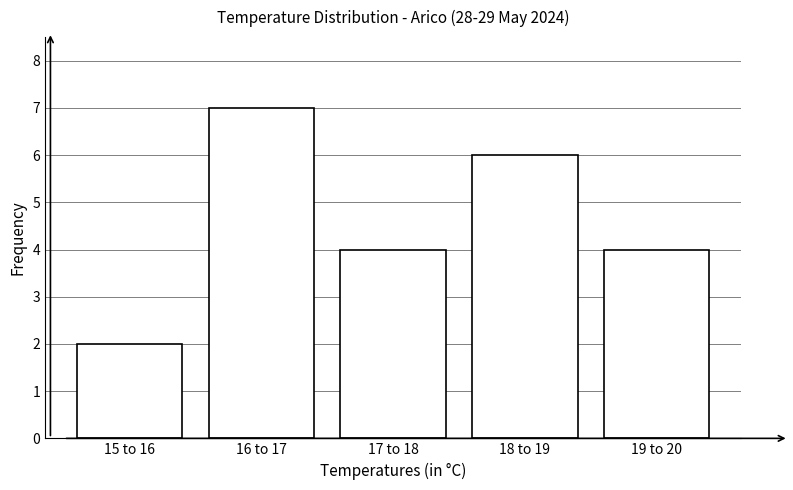

Reading left to right, what are all the values shown in this chart?

2	7	4	6	4